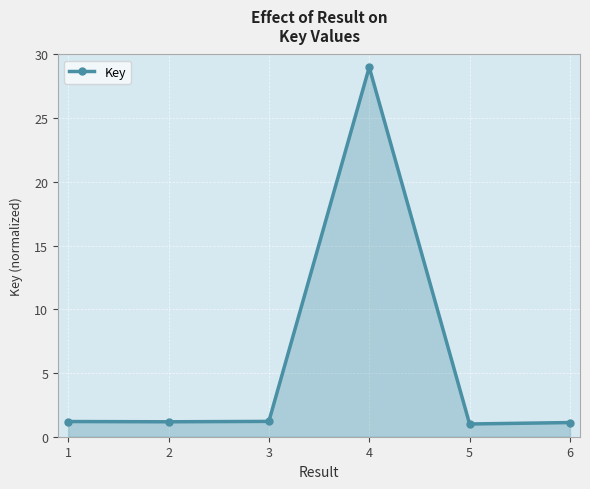

True or false: the data has more than 2 interior local peaks.

False